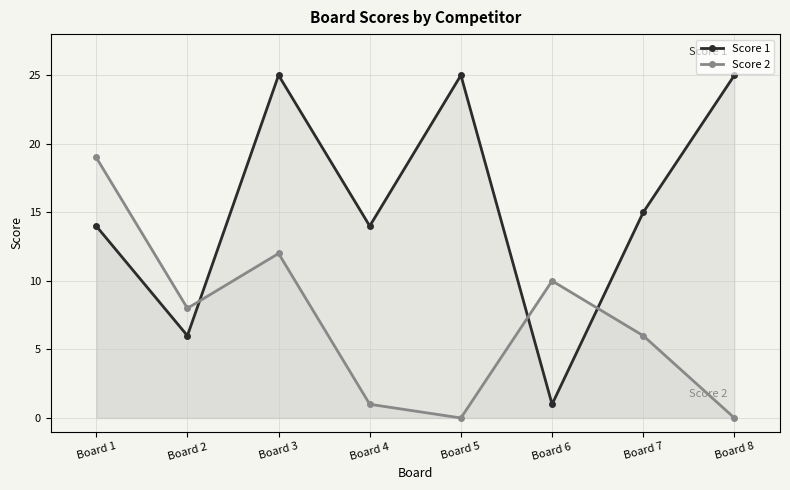

List the series in order of their overall mean, lowest first.

Score 2, Score 1